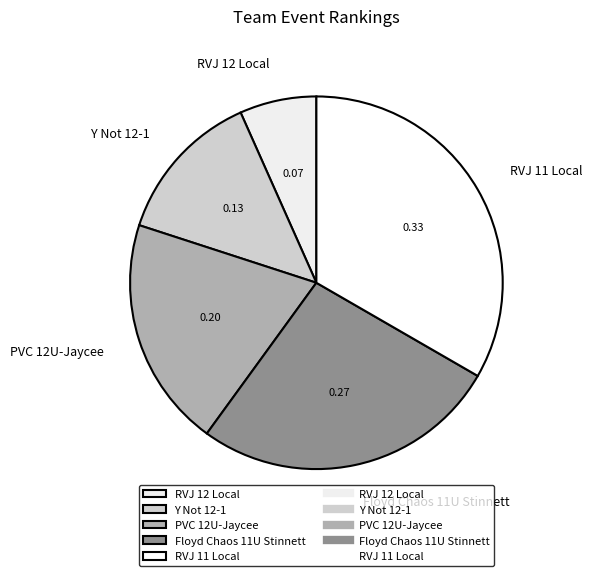

True or false: Y Not 12-1 accounts for 13% of the total.

True